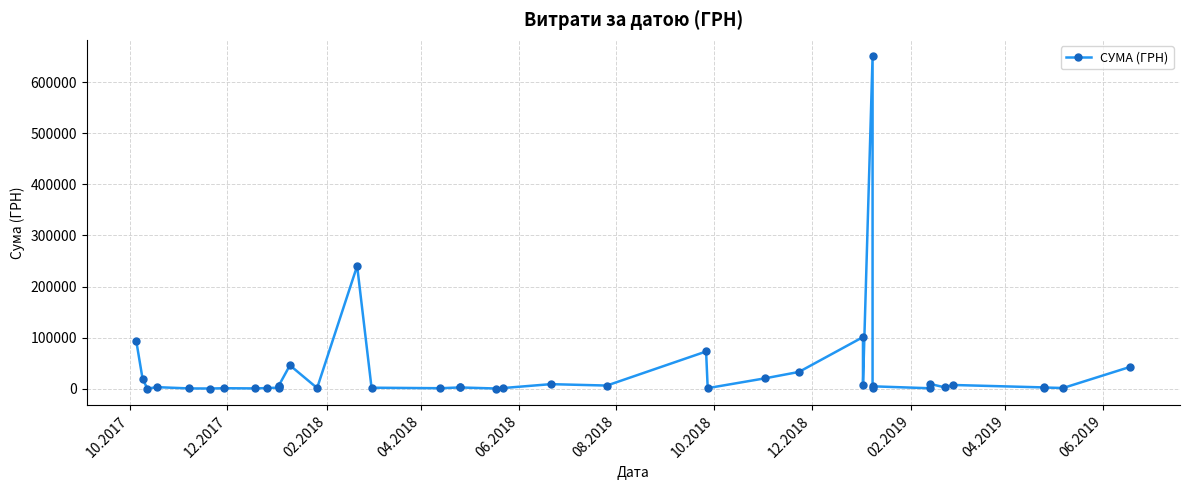

Count the number of data series in this chart.

1